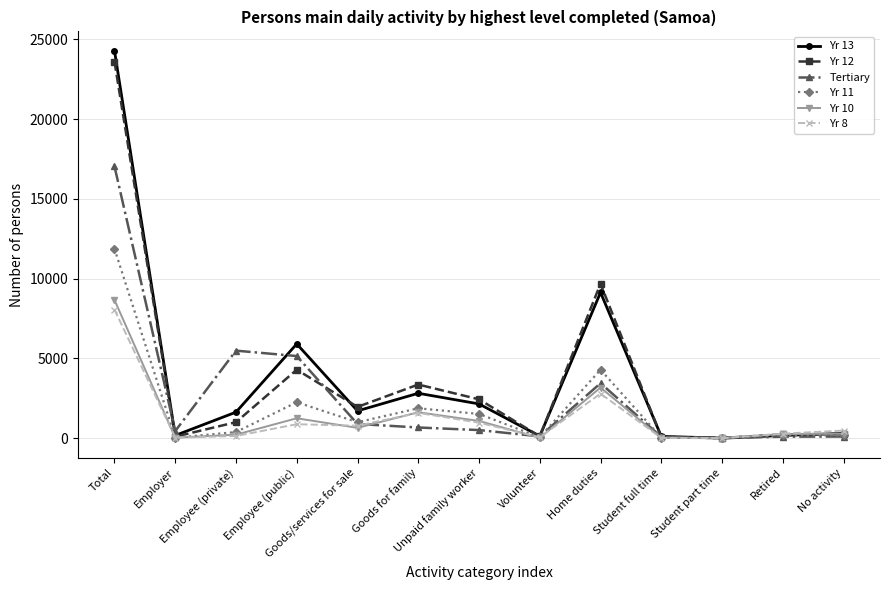

What is the label of the 11th point from the right?

Employee (private)